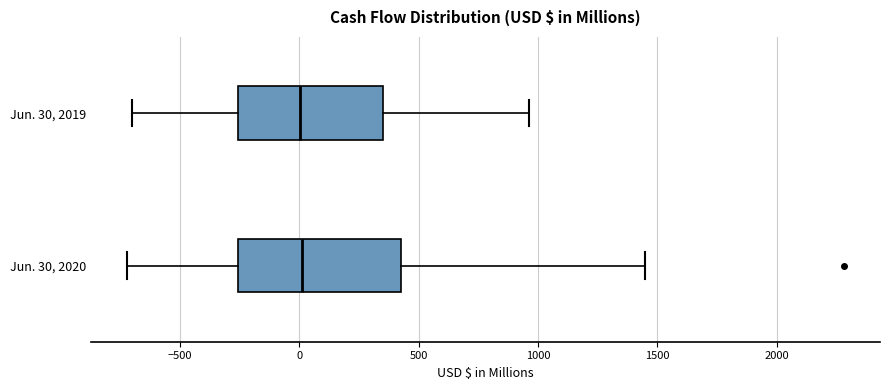

Reading bottom to top, read every box against the x-axis: the position of its median line, the range the box covers, and the ends of its whiskers. The values are not printed on the chart, so give them approximately, as read against the axis.

Jun. 30, 2020: median 0, box -250 to 450, whiskers -700 to 1450
Jun. 30, 2019: median 0, box -250 to 350, whiskers -700 to 950